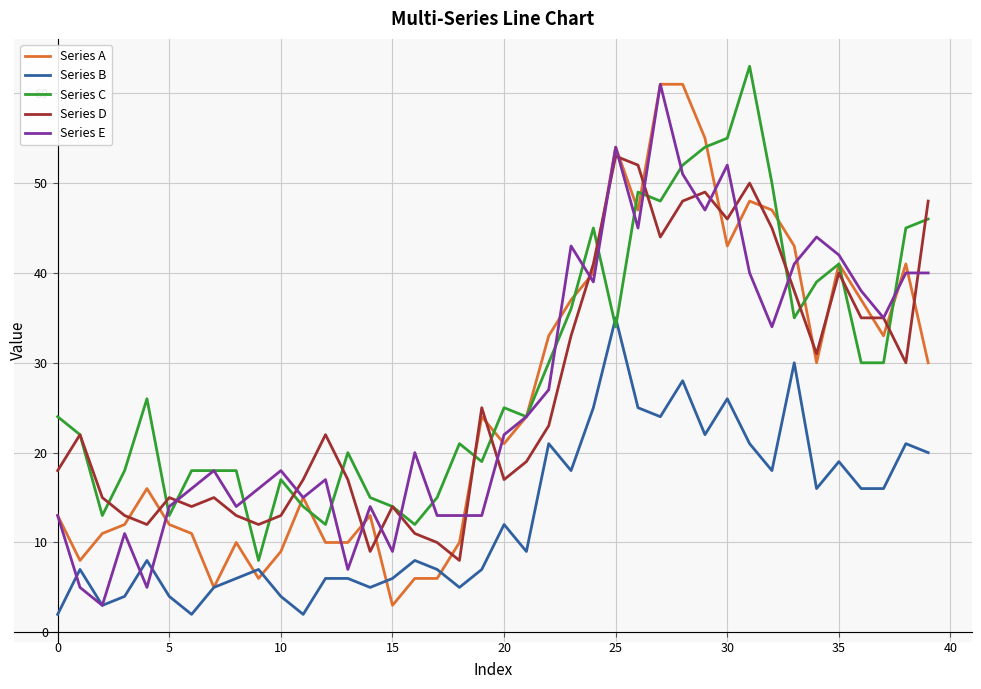

What is the greatest value displayed?

63